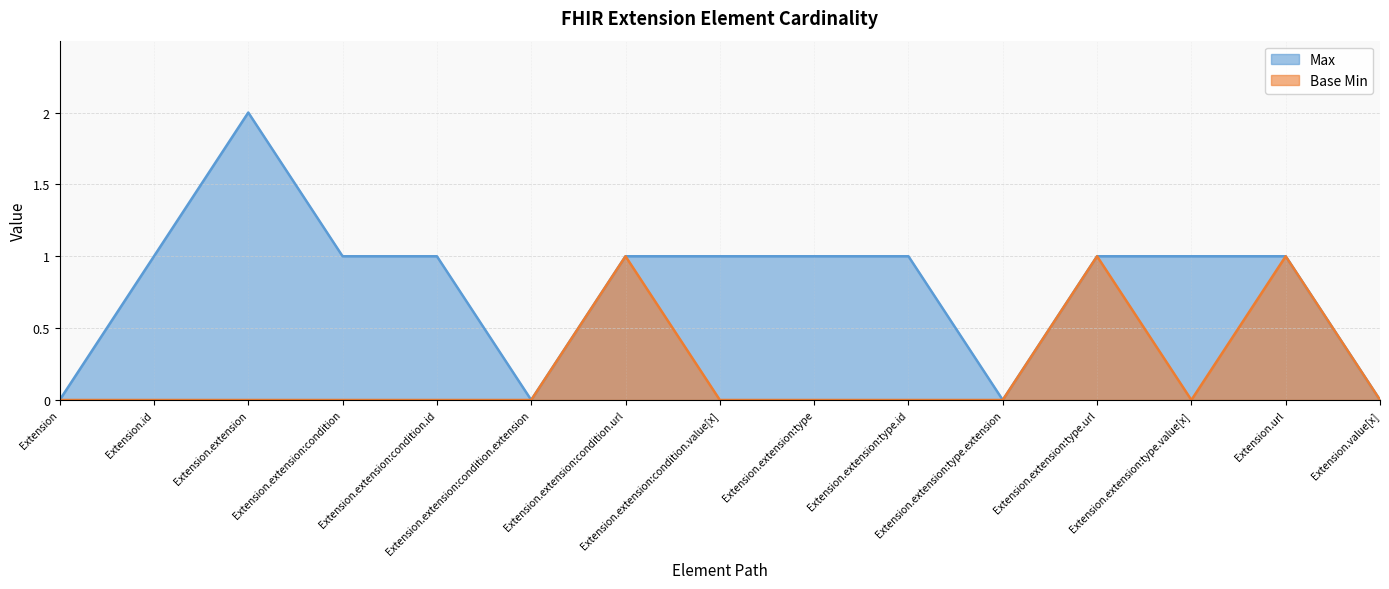

True or false: Max and Base Min cross at least once.

False